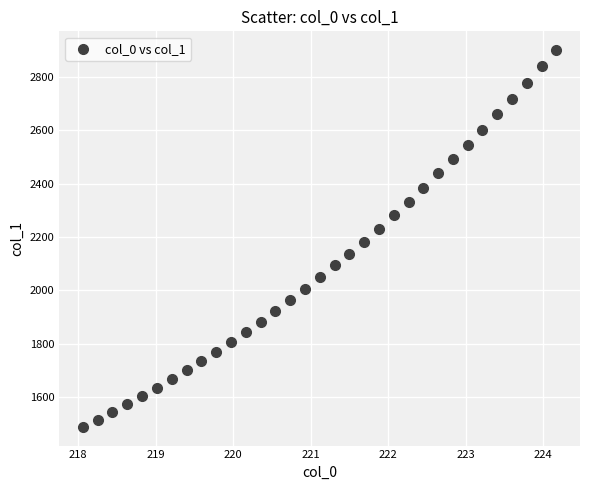

What is the range of X values (max minus min)?

6.1